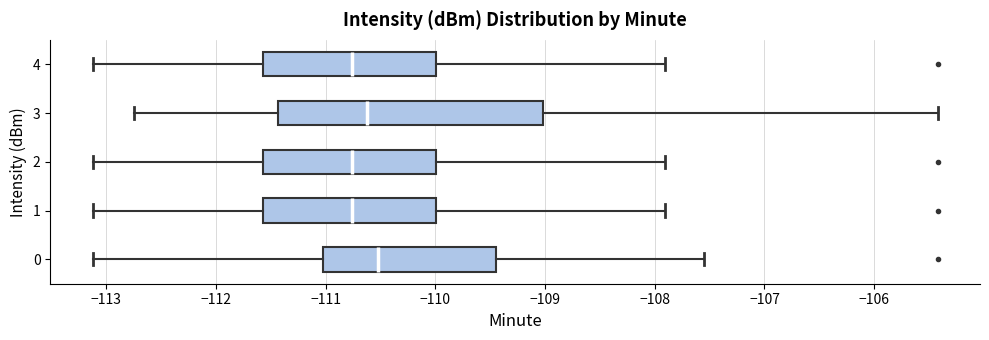

Reading bottom to top, read every box against the x-axis: the position of its median line, the range the box covers, and the ends of its whiskers. The values are not printed on the chart, so give them approximately, as read against the axis.

0: median -110.5, box -111.0 to -109.5, whiskers -113.1 to -107.6
1: median -110.8, box -111.6 to -110.0, whiskers -113.1 to -107.9
2: median -110.8, box -111.6 to -110.0, whiskers -113.1 to -107.9
3: median -110.6, box -111.4 to -109.0, whiskers -112.8 to -105.4
4: median -110.8, box -111.6 to -110.0, whiskers -113.1 to -107.9